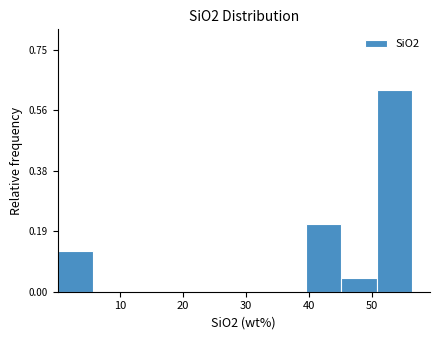

Reading left to right, list every bar in this chart as the range it spans on the x-axis followed by its height. Neither the bar edges nor the heights are printed on the chart, so give them approximately, as read against the axes.

0 to 6: 0.12
6 to 11: 0
11 to 17: 0
17 to 23: 0
23 to 28: 0
28 to 34: 0
34 to 40: 0
40 to 45: 0.20
45 to 51: 0.04
51 to 56: 0.62